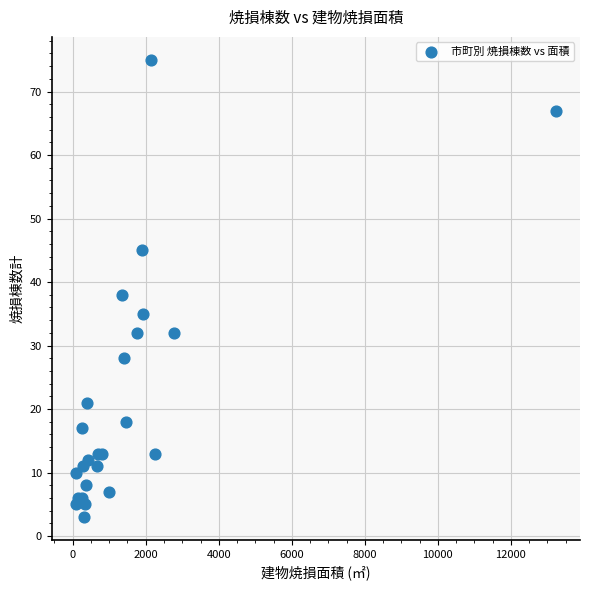

What Y value in the scatter plot is closest to 39?

38